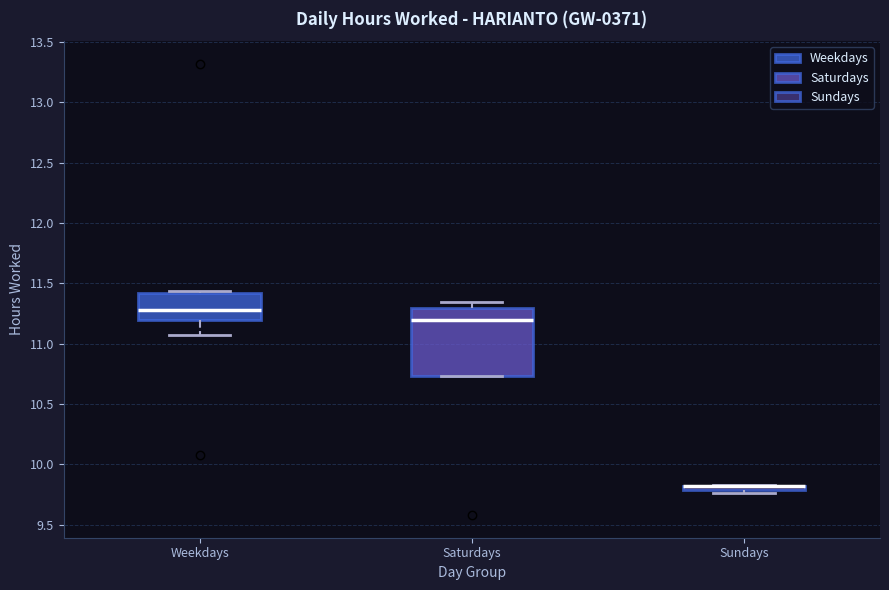

Where is the lower edge of the box for Weekdays on the y-axis? The values are not printed on the chart, so give them approximately, as read against the axis.

11.20